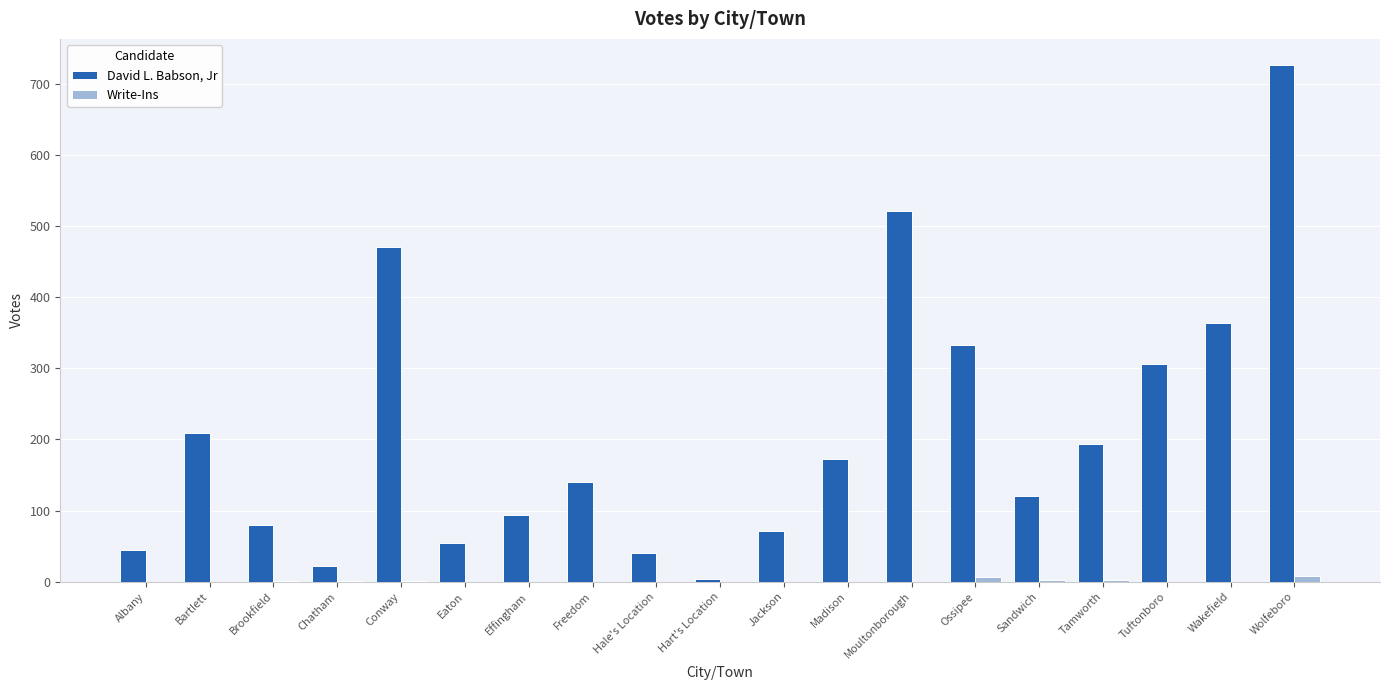

At which category is the sum across all series the highest?

Wolfeboro